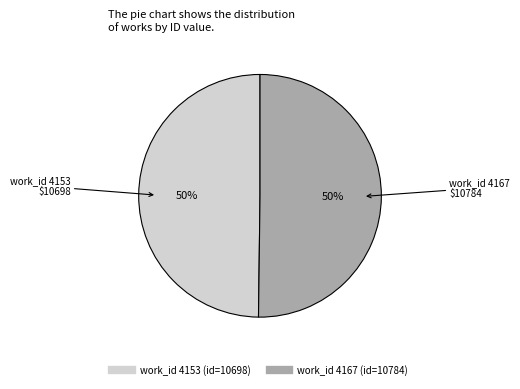

To the nearest percent, what is the average slice percentage?

50%